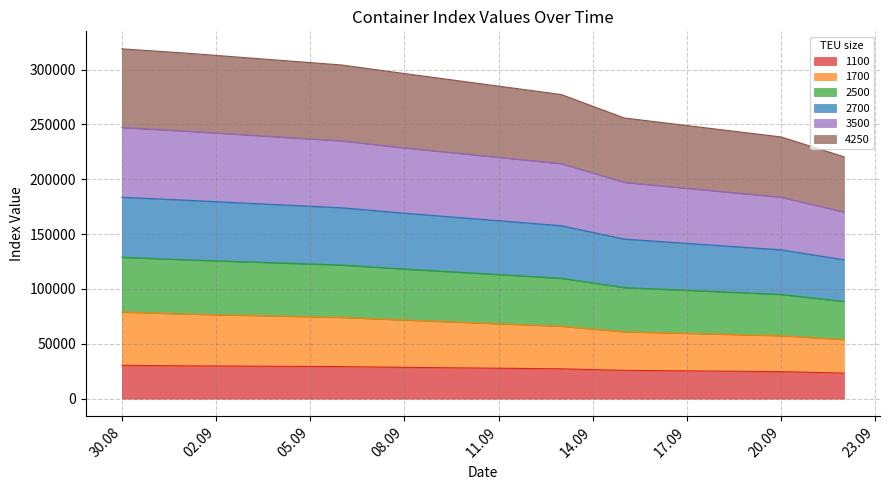

What is the lowest value of the 1100 series?

23314